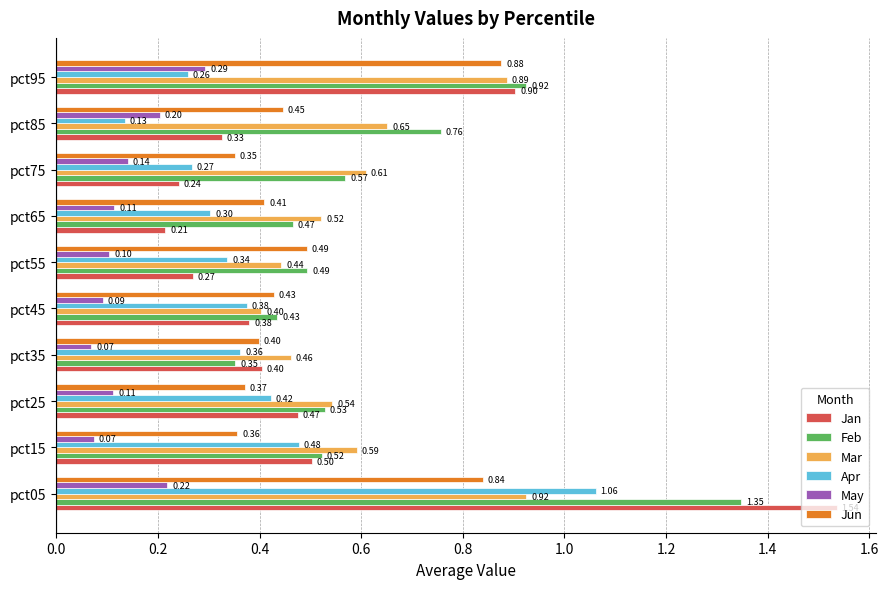

What is the difference between the maximum and minimum values in the Apr series?

0.9